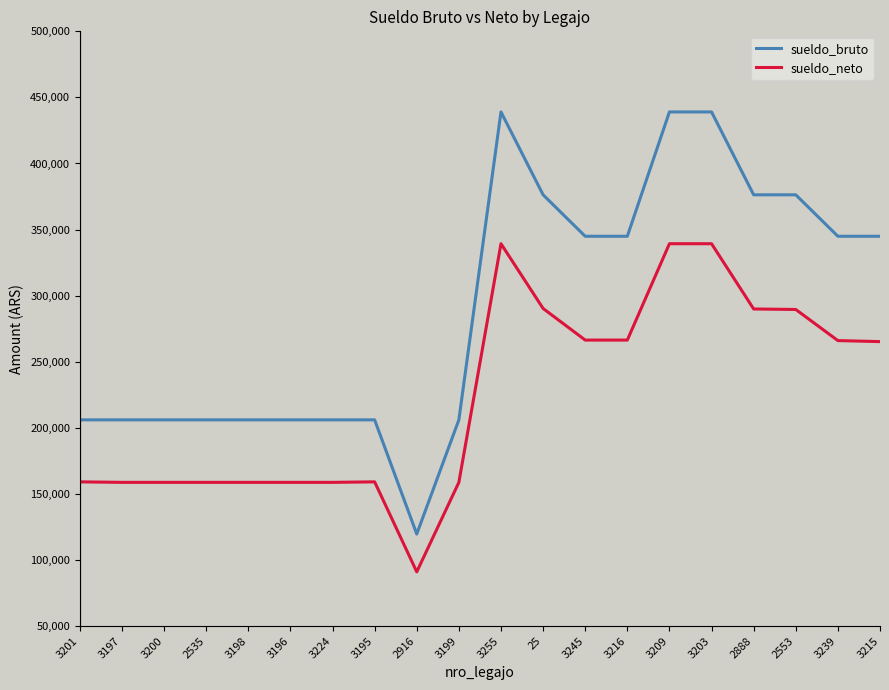

Where does the sueldo_bruto series first go above 344942?

3255